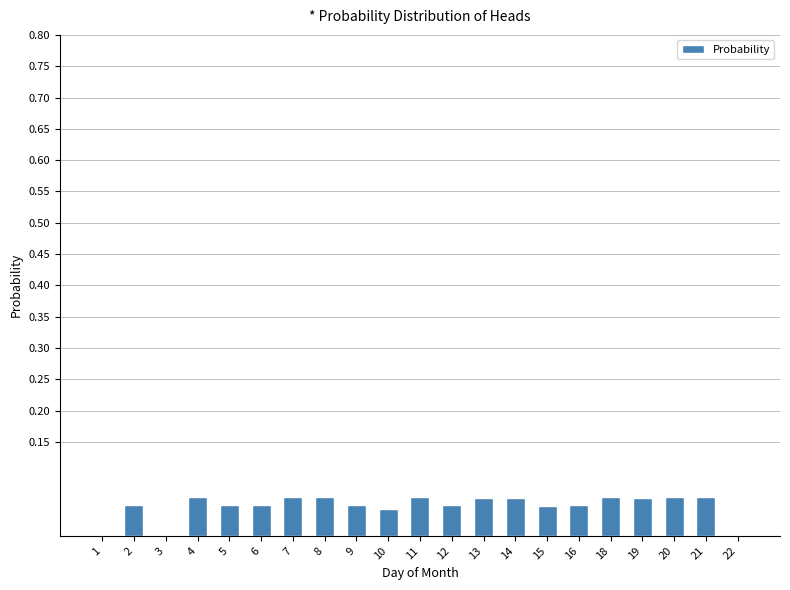

True or false: the data shows 0.0 at 5.

True